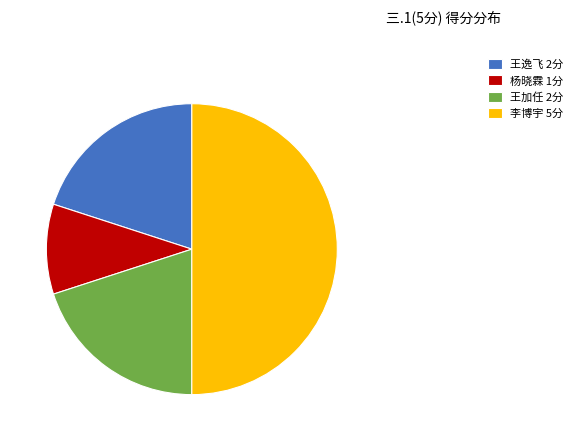

Combined, do 杨晓霖 1分 and 王加任 2分 account for over 50%?

No